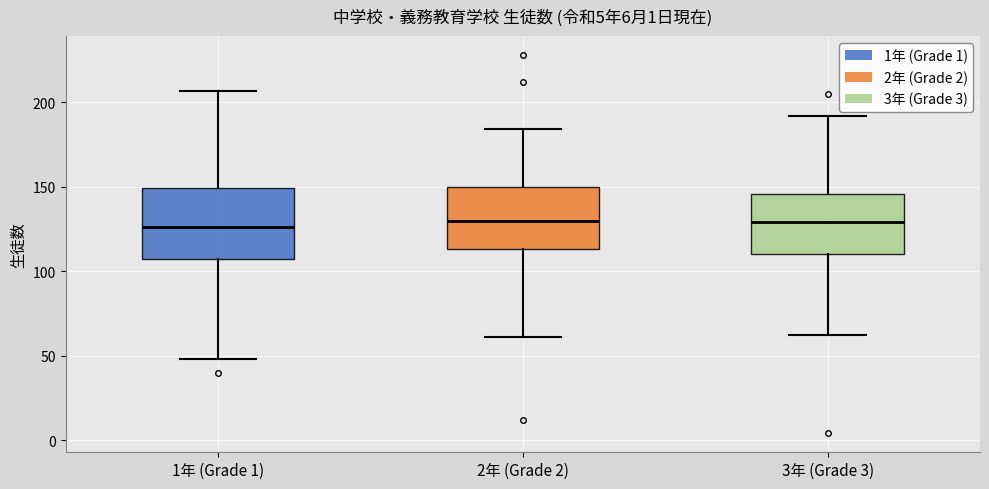

Where does the lower whisker of the box for 3年 (Grade 3) end on the y-axis? The values are not printed on the chart, so give them approximately, as read against the axis.

60